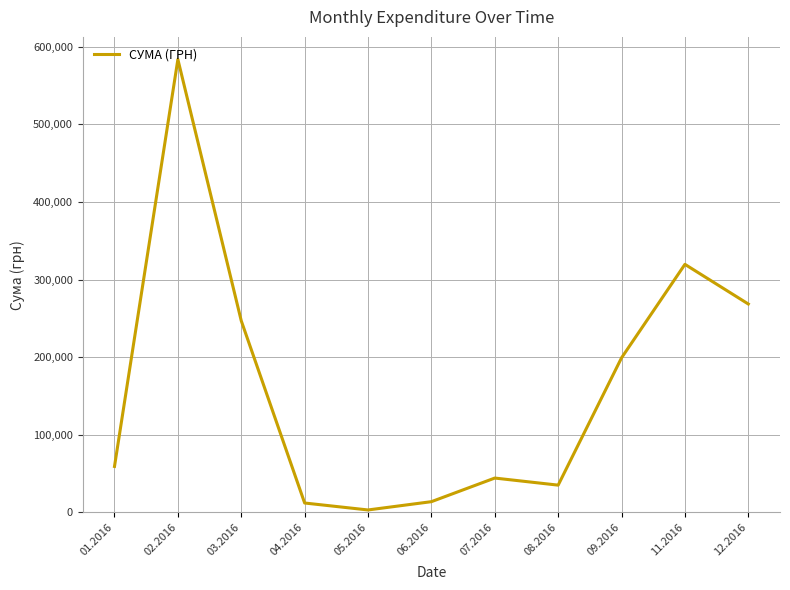

What is the change in value from 09.2016 to 12.2016?

+69323.3